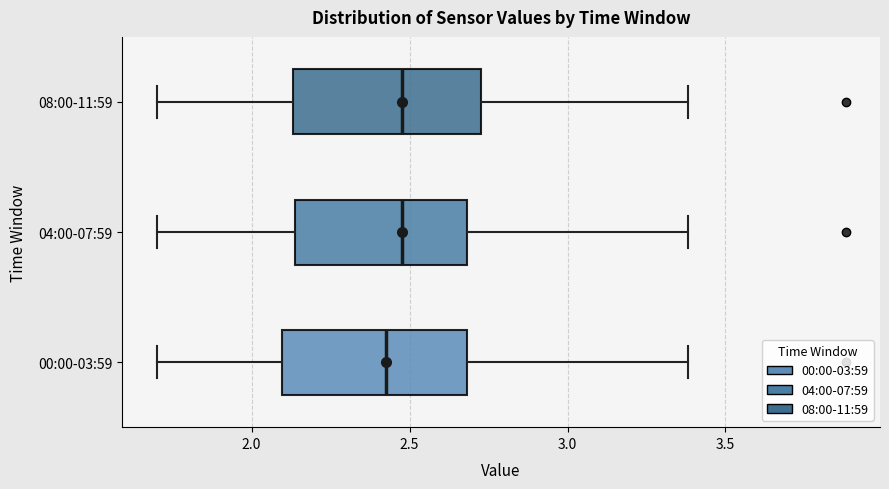

Where does the median line of the box for 08:00-11:59 sit on the x-axis? The values are not printed on the chart, so give them approximately, as read against the axis.

2.50